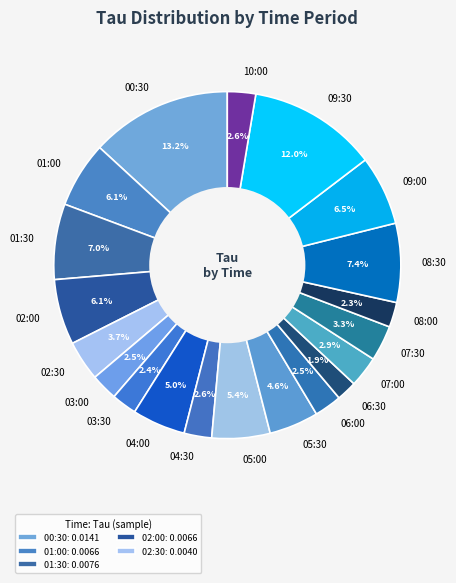

Is 03:30 the majority of the pie?

No